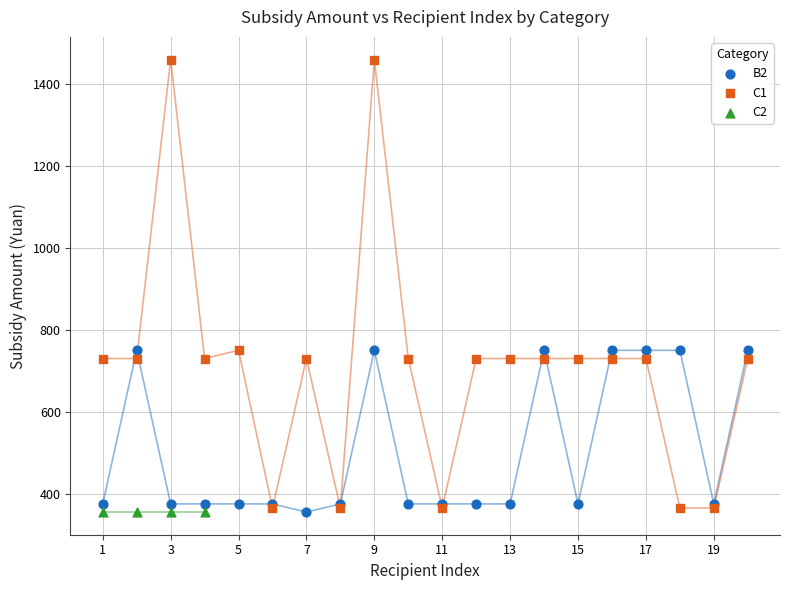

Which series reaches the maximum Y coordinate?

C1